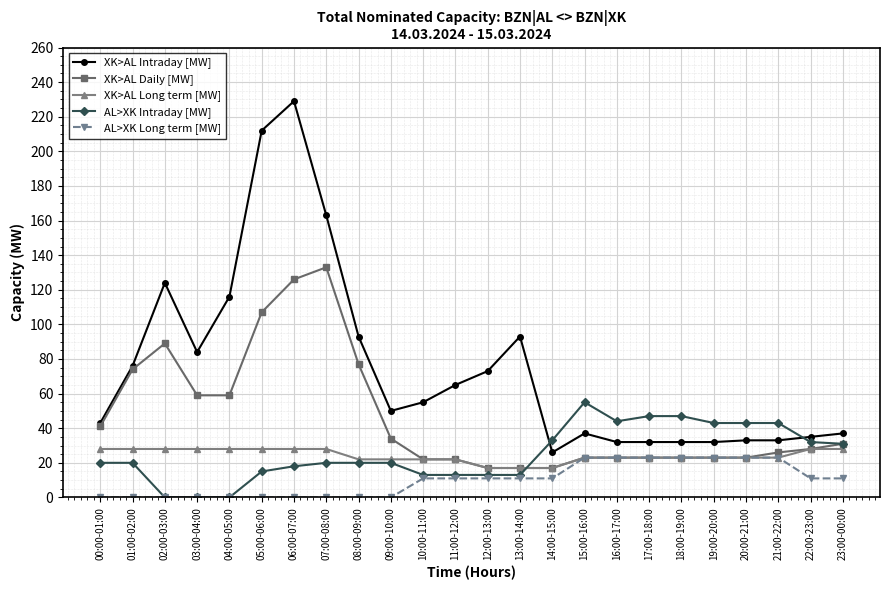

Is this an area chart (filled region under the line)?

No